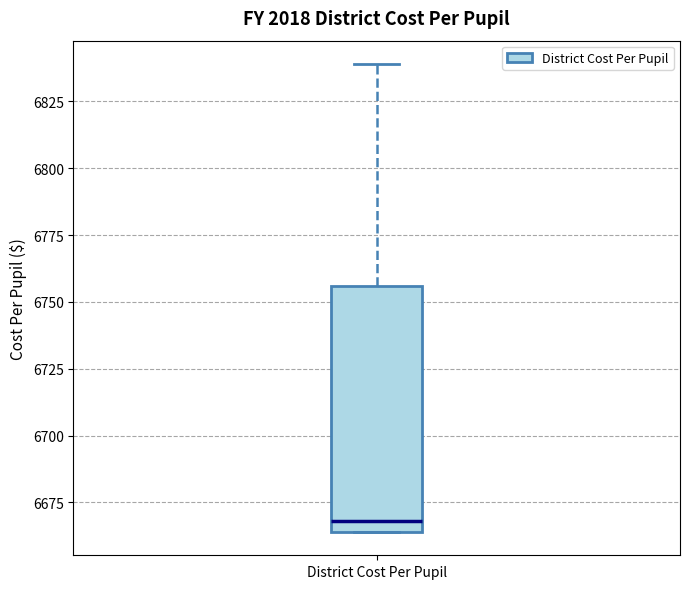

Where is the upper edge of the box for District Cost Per Pupil on the y-axis? The values are not printed on the chart, so give them approximately, as read against the axis.

6755